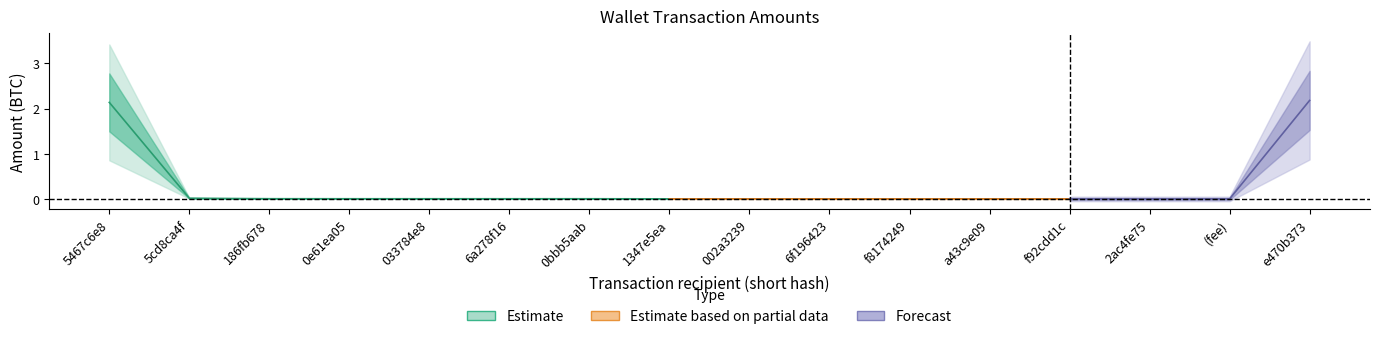

At how many categories does at least one series exceed 0?

16